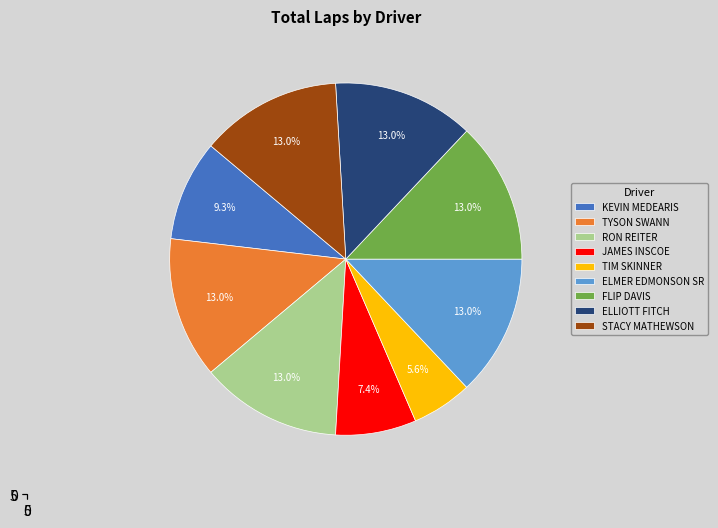

To the nearest percent, what portion does TIM SKINNER represent?

6%